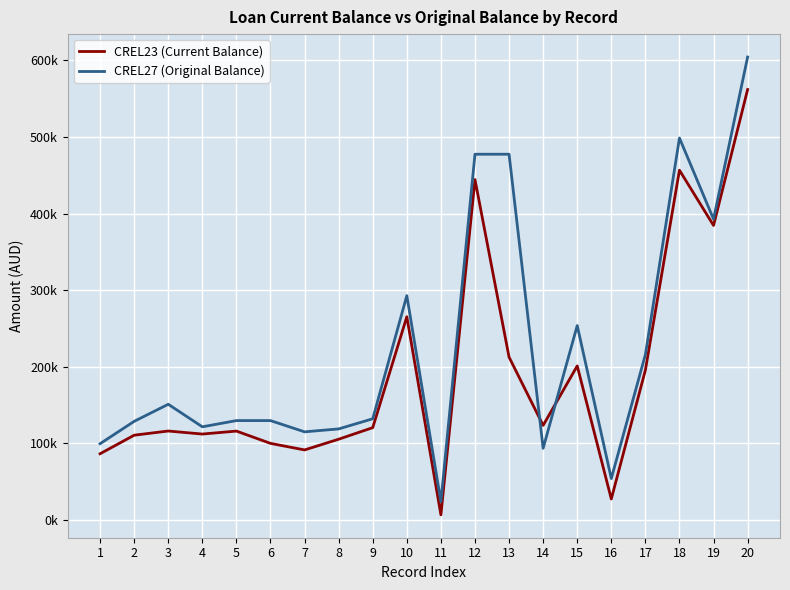

Reading left to right, list all the values displayed in this chart.

CREL23 (Current Balance): 86543.6	110766.8	116234.2	112256.1	116140.5	100094.9	91542.5	105526.6	120630.6	265356.9	6835.8	444423.6	212666.7	123601.9	201206.1	27496.4	195727.5	456627.2	384523.5	561935.1
CREL27 (Original Balance): 99662.6	128850.9	151139.5	121725.3	129832.2	129832.2	115147.8	118975.0	132200.8	292886.2	24048.4	477492.0	477492.0	93652.2	253849.2	54203.9	215932.9	498640.0	392687.6	604380.2